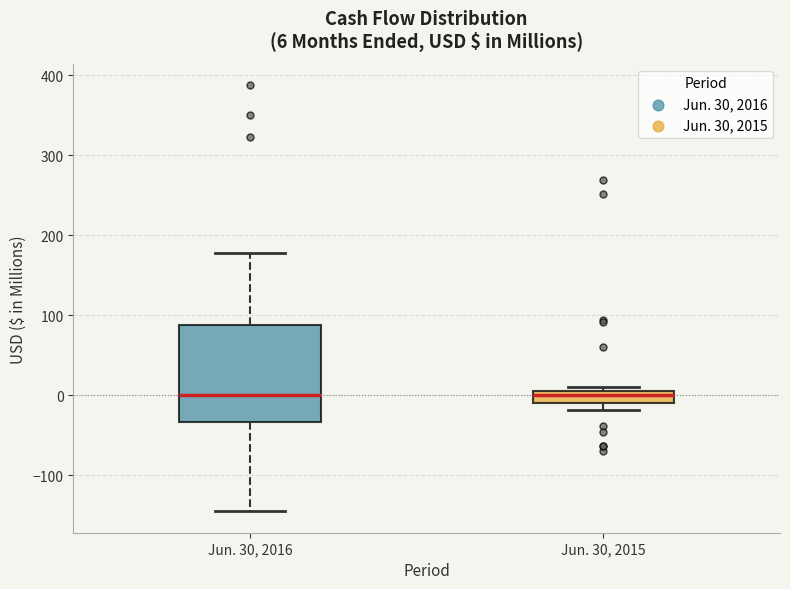

Comparing the boxes themselves (not the whiskers), which one is the tallest?

Jun. 30, 2016